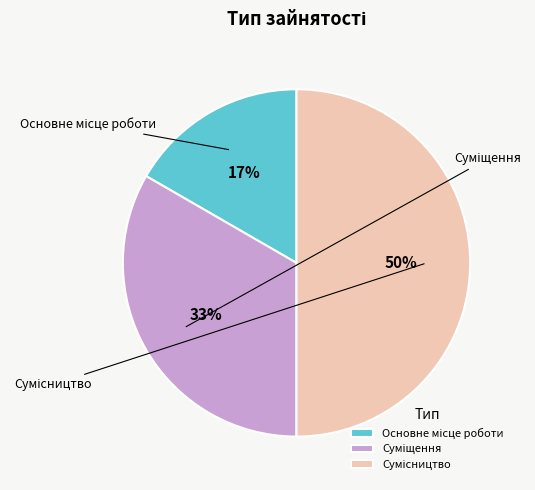

To the nearest percent, what is the difference between the largest and smallest slice percentages?

33%